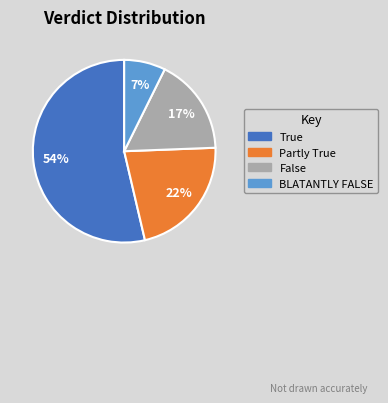

Between False and Partly True, which is larger?

Partly True